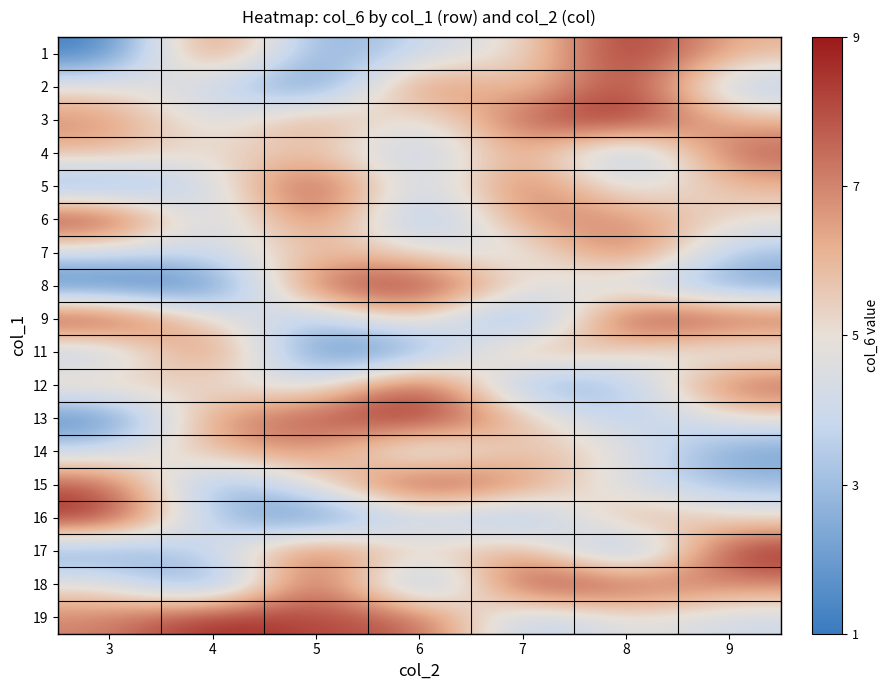

How many series are shown in this chart?

18